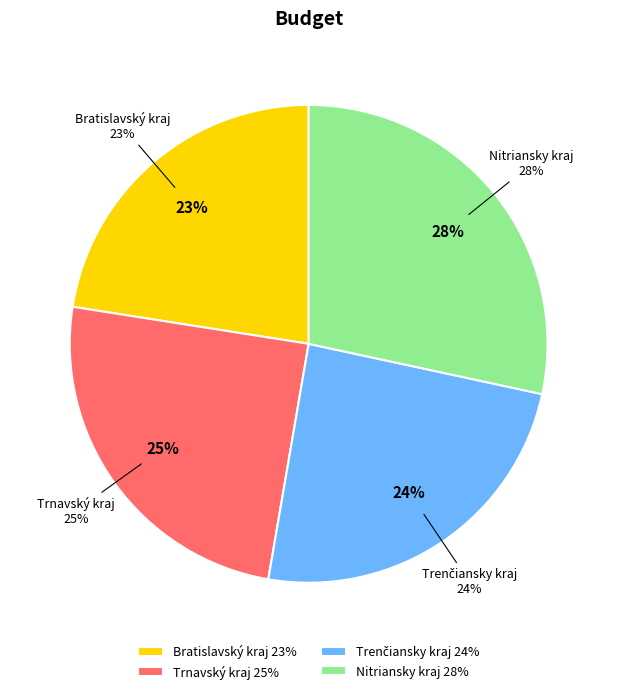

Which slice is the largest?

Nitriansky kraj